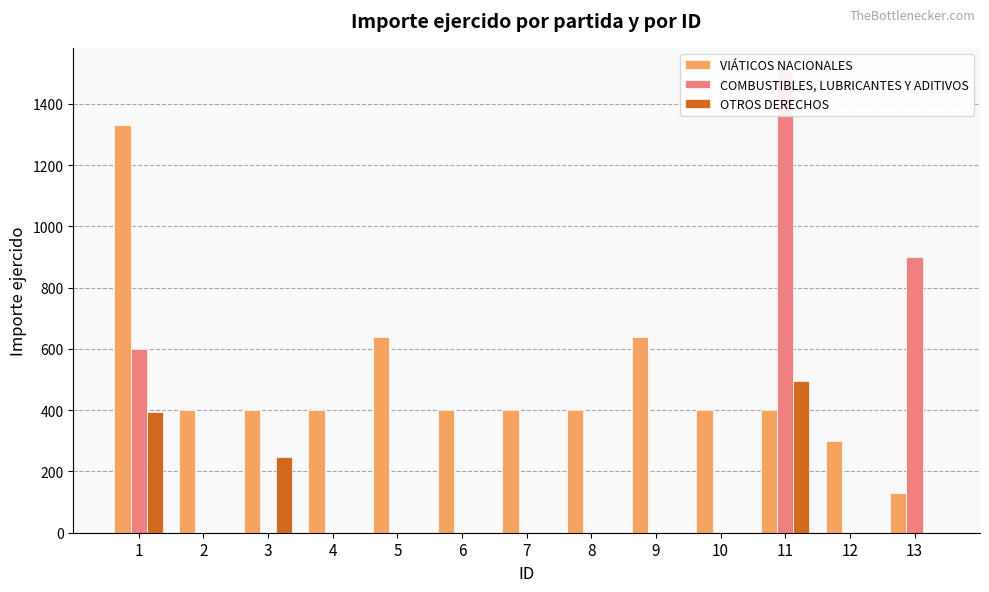

How many categories are shown in the chart?

13